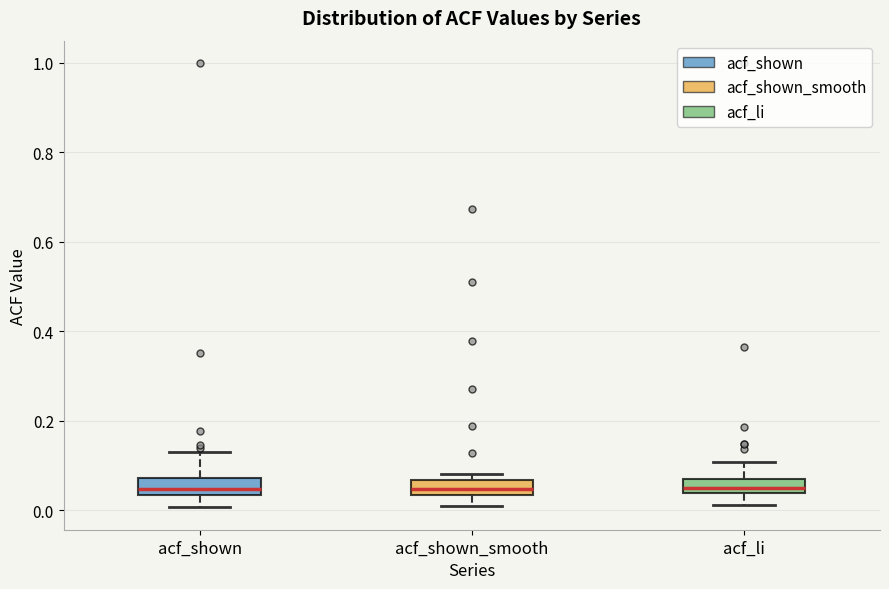

Reading left to right, transcribe this box plot: for each box, give where its median line is, the range the box spans, and where its two whiskers end, as read against the y-axis. The values are not printed on the chart, so give them approximately, as read against the axis.

acf_shown: median 0.04 (inside the box), box 0.04 to 0.08, whiskers 0.00 to 0.12
acf_shown_smooth: median 0.04 (inside the box), box 0.04 to 0.06, whiskers 0.02 to 0.08
acf_li: median 0.04 (just above the box's lower edge), box 0.04 to 0.08, whiskers 0.02 to 0.10